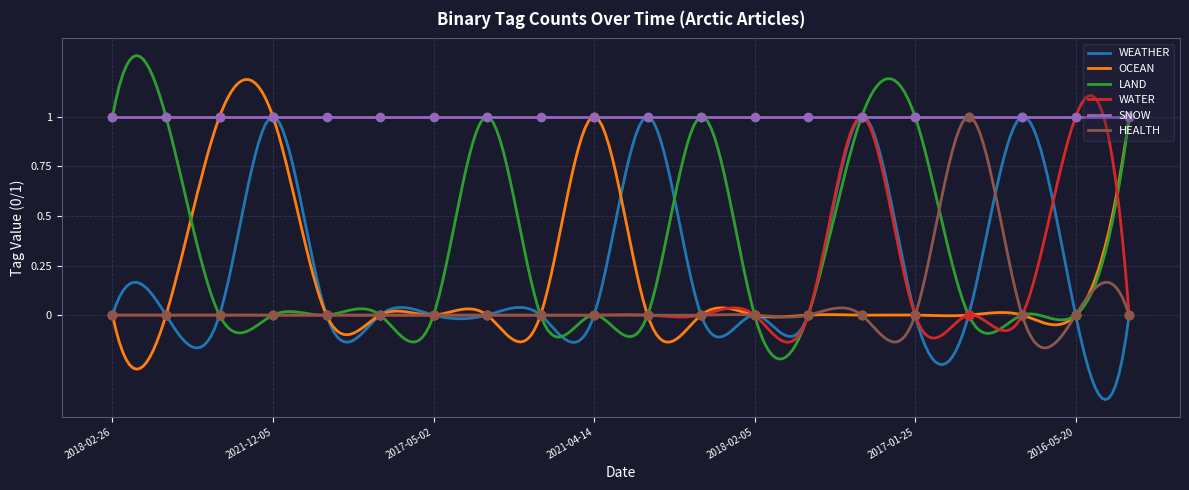

Between 2018-02-08 and 2017-03-23, which series saw the biggest shift?

WEATHER